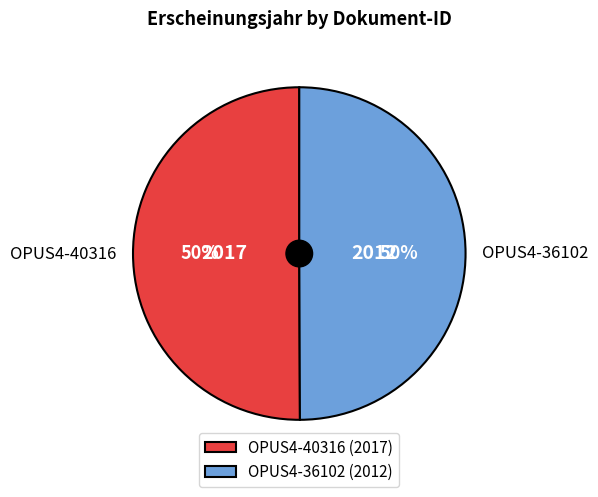

True or false: OPUS4-36102 accounts for 50% of the total.

True